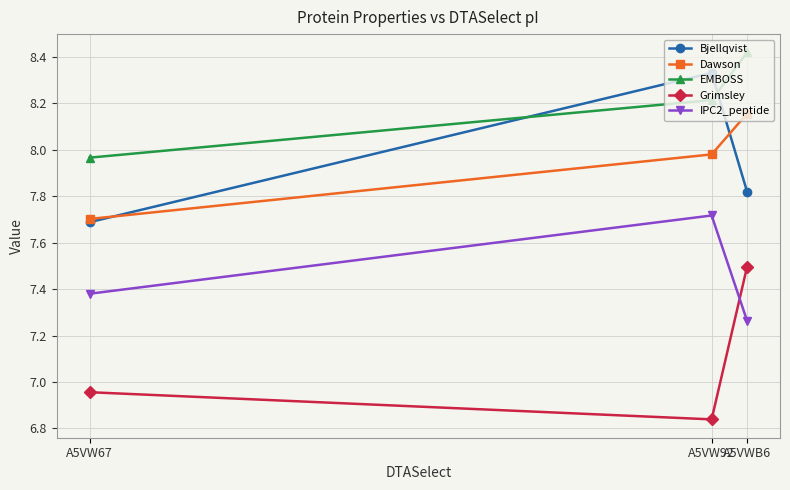

Which label corresponds to the smallest value in the chart?

A5VW92